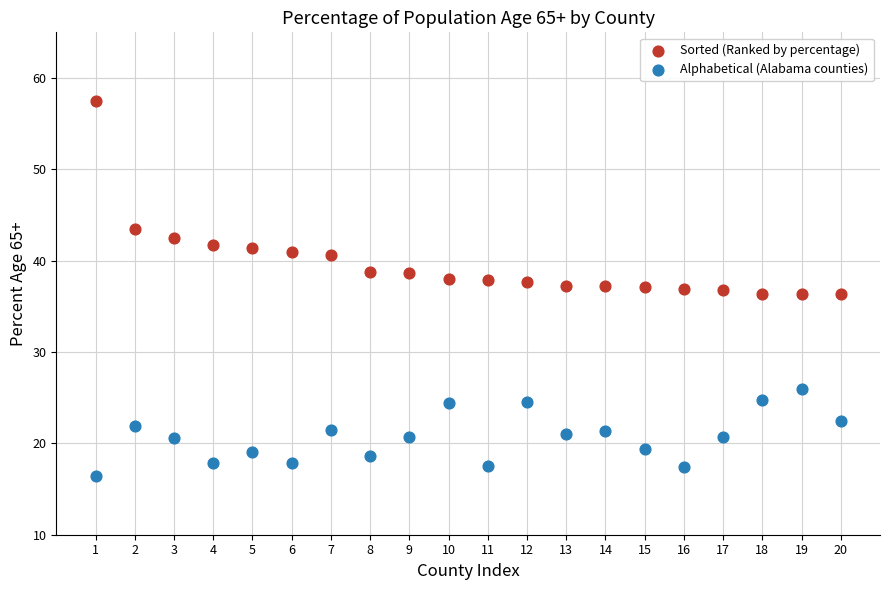

Which series has the largest Y range (max minus min)?

Sorted (Ranked by percentage)